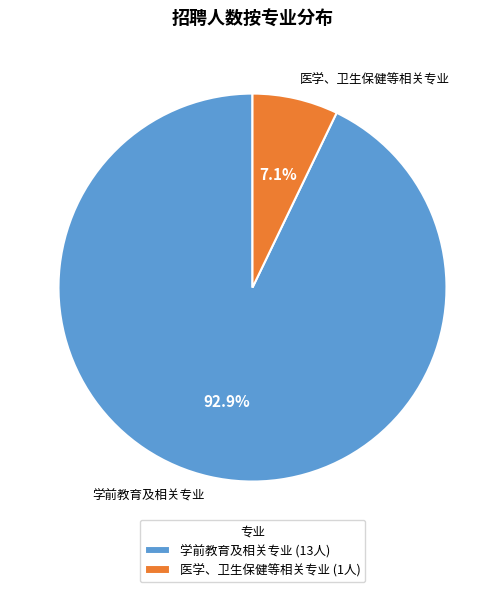

Do 医学、卫生保健等相关专业 and 学前教育及相关专业 together represent more than half of the pie?

Yes